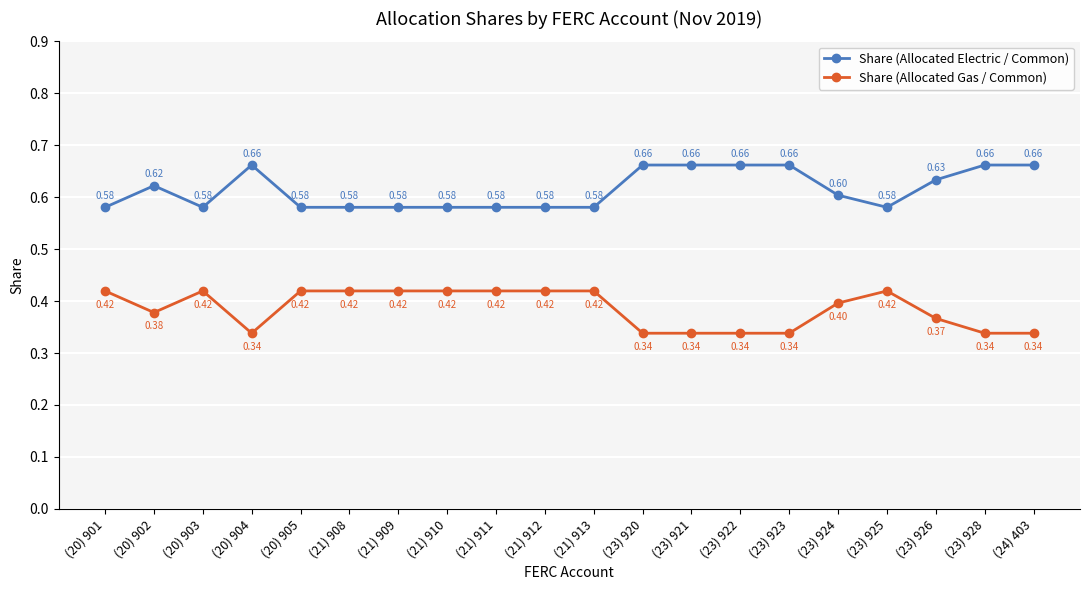

How many lines are shown in the chart?

2